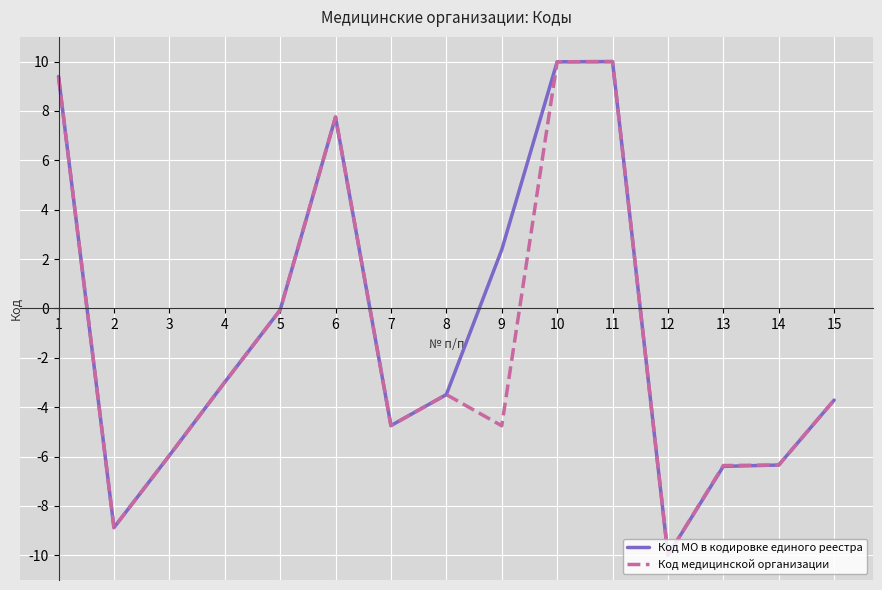

Between 11 and 13, which series saw the biggest shift?

Код МО в кодировке единого реестра